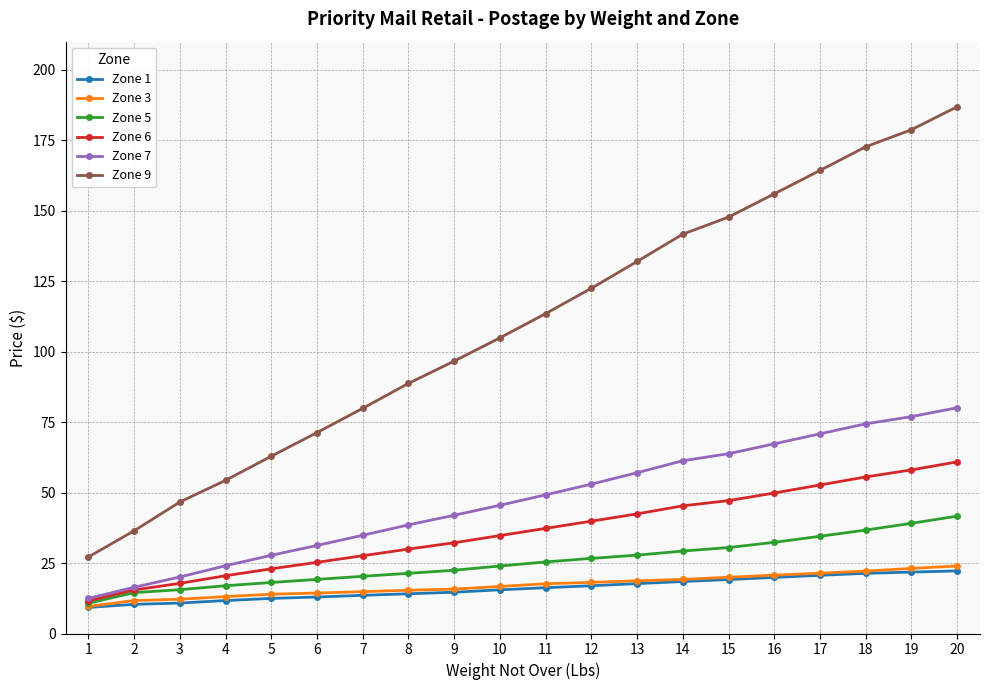

Is this an area chart (filled region under the line)?

No